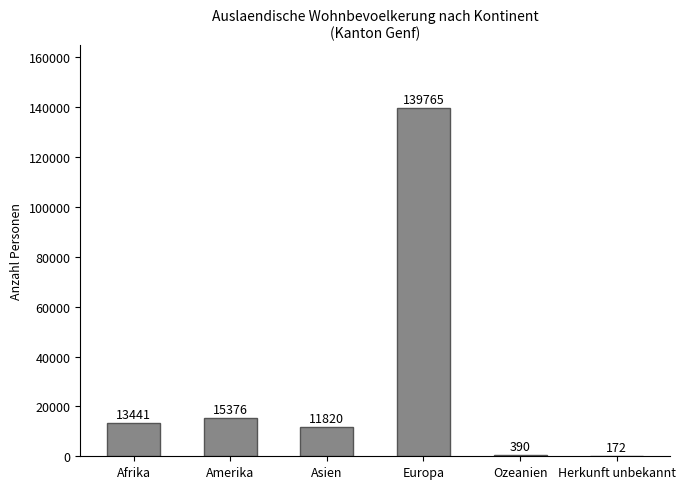

Where is the data nearest to the value 69968?

Amerika